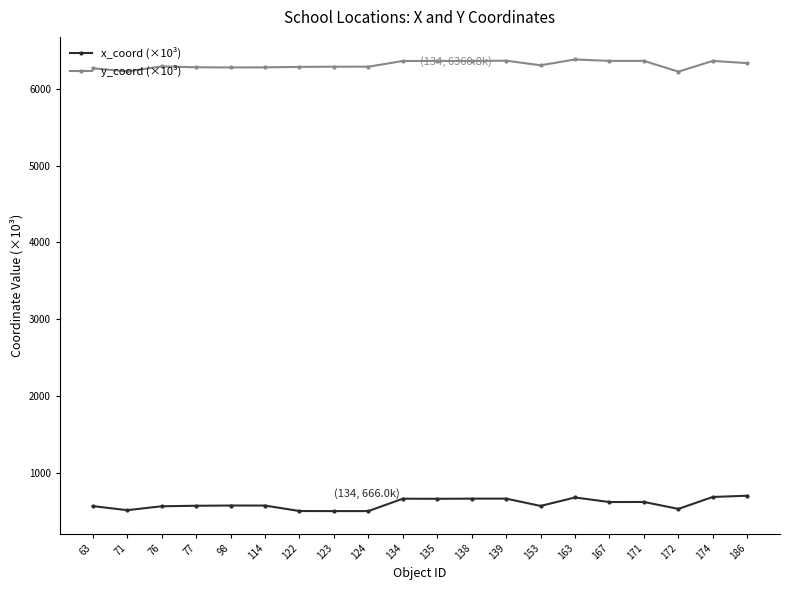

What is the difference between the y_coord (×10³) values at 186 and 98?

56.3